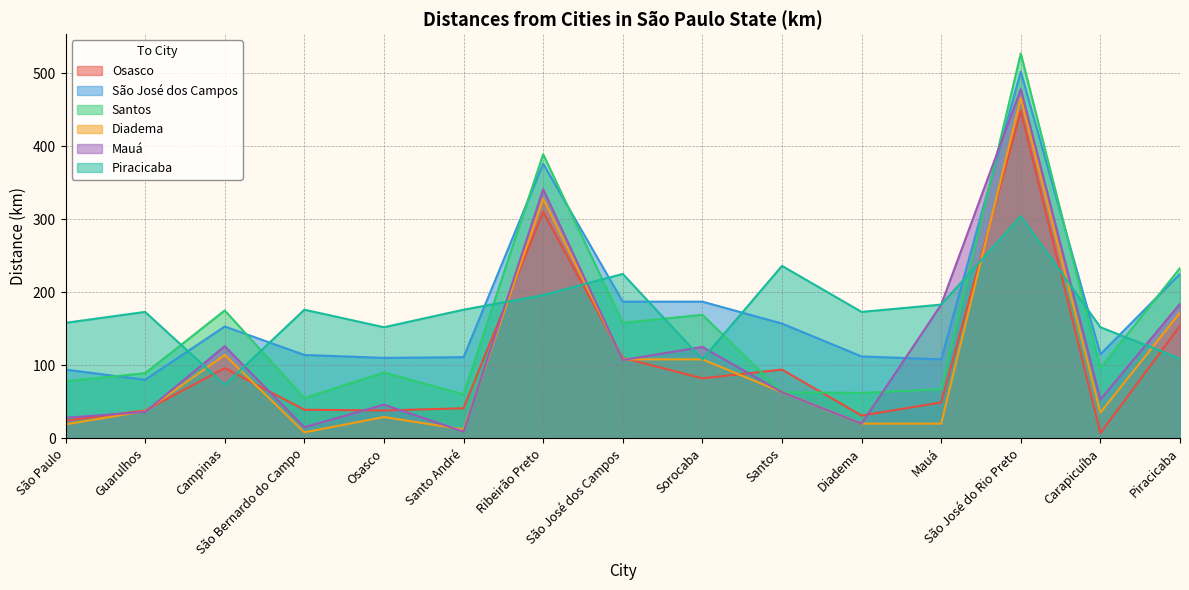

At which category is the sum across all series the highest?

São José do Rio Preto